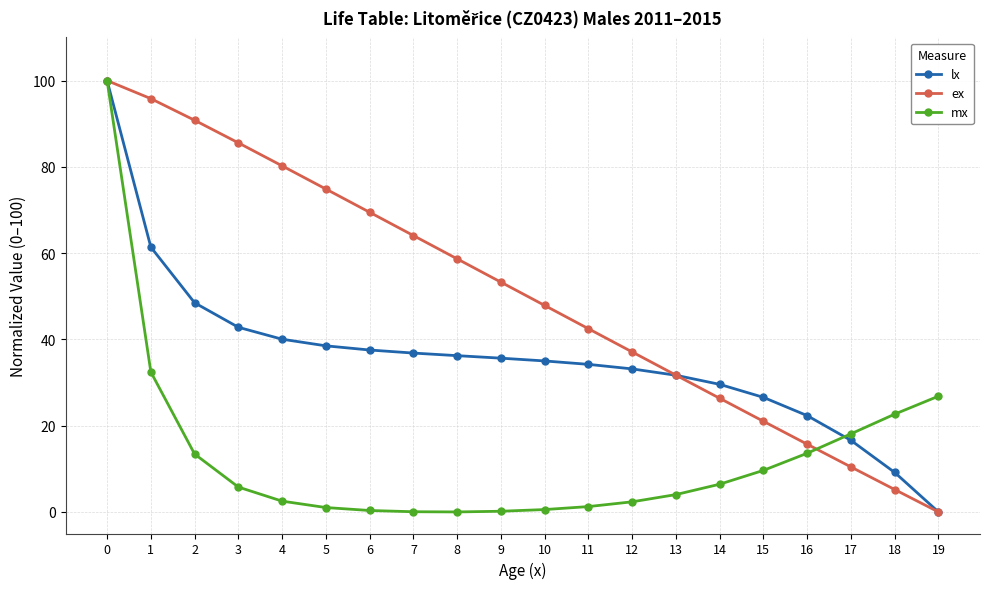

How many values in ex are above zero?

19